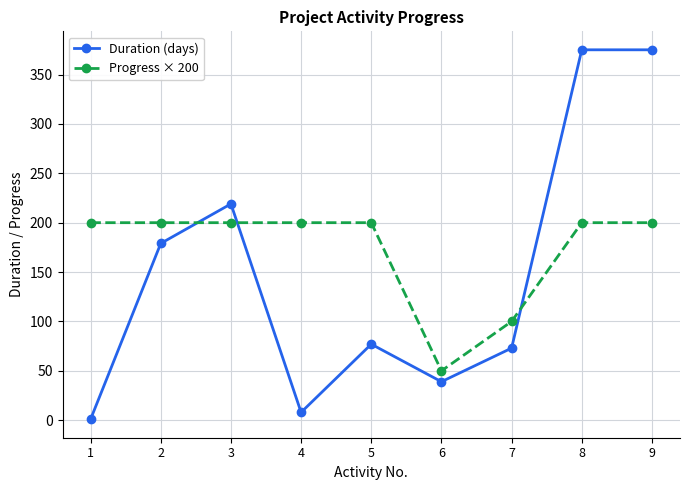

Reading left to right, extract all data points from this chart.

Duration (days): 1	179	219	8	77	39	73	375	375
Progress × 200: 200	200	200	200	200	50	100	200	200